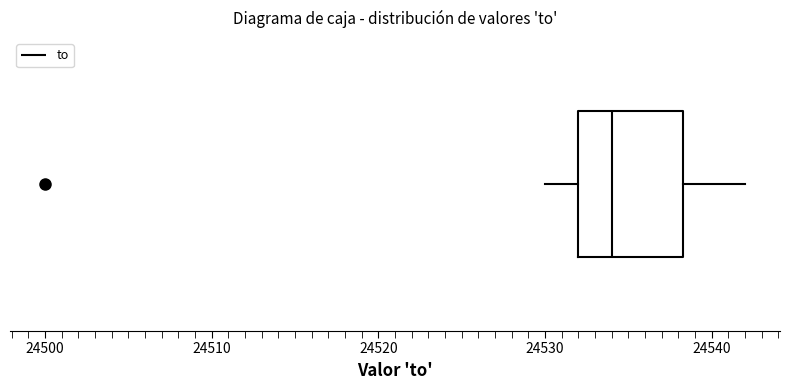

Transcribe this box plot: give where the median line is, the range the box spans, and where the two whiskers end, as read against the x-axis. The values are not printed on the chart, so give them approximately, as read against the axis.

median 24534, box 24532 to 24538, whiskers 24530 to 24542